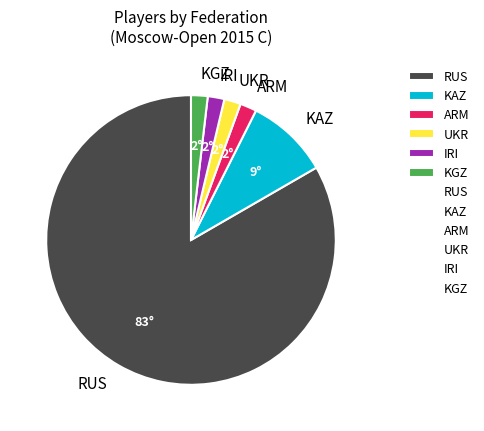

How many slices are in this pie chart?

6